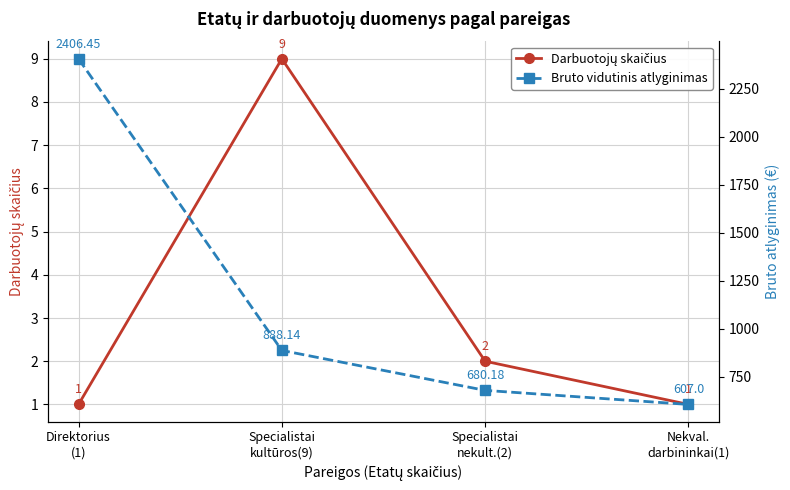

True or false: Bruto vidutinis atlyginimas has a value of 2406.4 at Direktorius
(1).

True